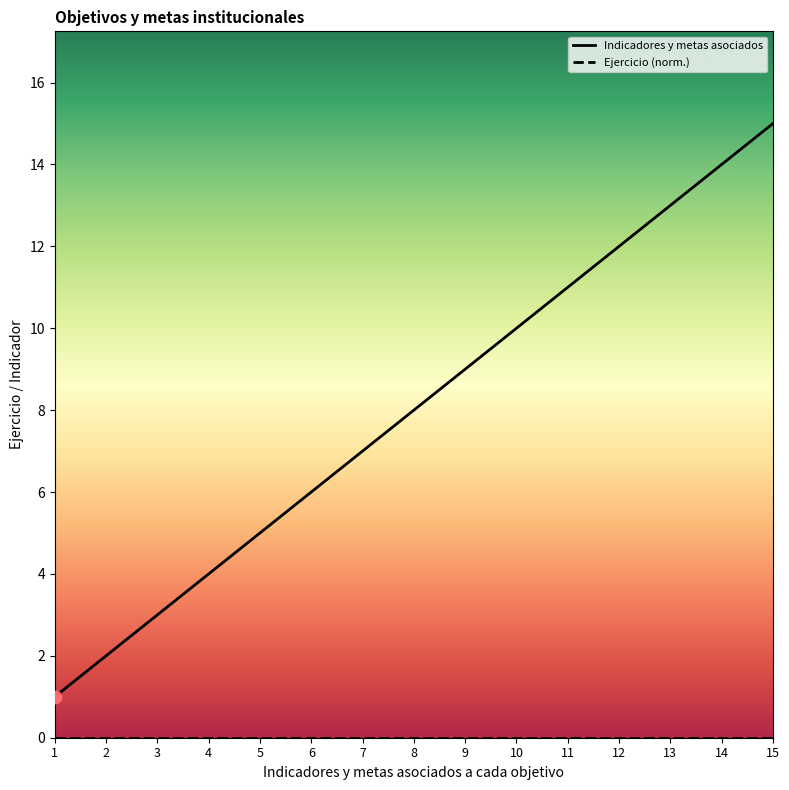

Approximately how many times larger is the value at 14 compared to 7?

2.0